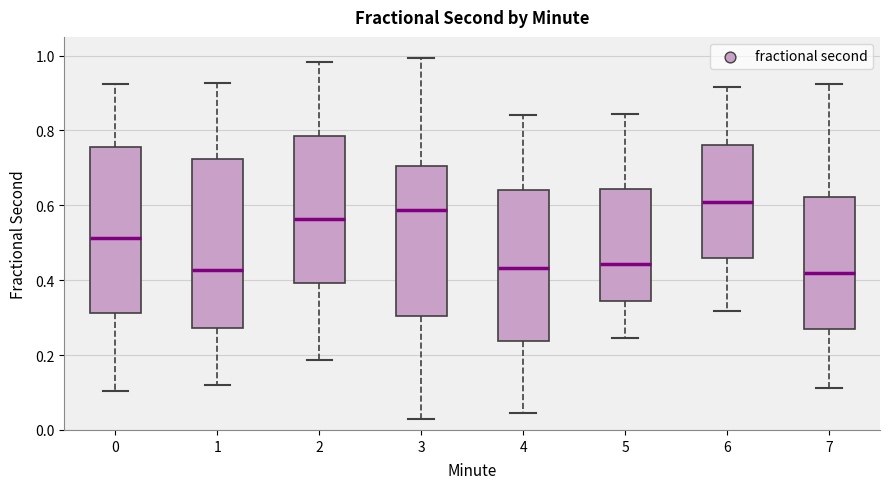

Reading left to right, transcribe this box plot: for each box, give where its median line is, the range the box spans, and where its two whiskers end, as read against the y-axis. The values are not printed on the chart, so give them approximately, as read against the axis.

0: median 0.52, box 0.32 to 0.76, whiskers 0.10 to 0.92
1: median 0.42, box 0.28 to 0.72, whiskers 0.12 to 0.92
2: median 0.56, box 0.40 to 0.78, whiskers 0.18 to 0.98
3: median 0.58, box 0.30 to 0.70, whiskers 0.02 to 1.00
4: median 0.44, box 0.24 to 0.64, whiskers 0.04 to 0.84
5: median 0.44, box 0.34 to 0.64, whiskers 0.24 to 0.84
6: median 0.60, box 0.46 to 0.76, whiskers 0.32 to 0.92
7: median 0.42, box 0.26 to 0.62, whiskers 0.12 to 0.92